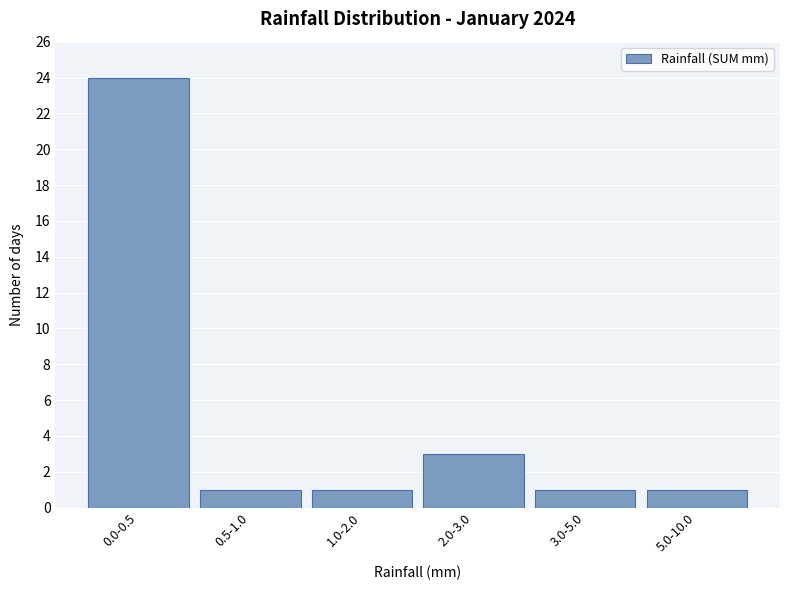

Reading left to right, extract all data points from this chart.

0.0-0.5=24	0.5-1.0=1	1.0-2.0=1	2.0-3.0=3	3.0-5.0=1	5.0-10.0=1